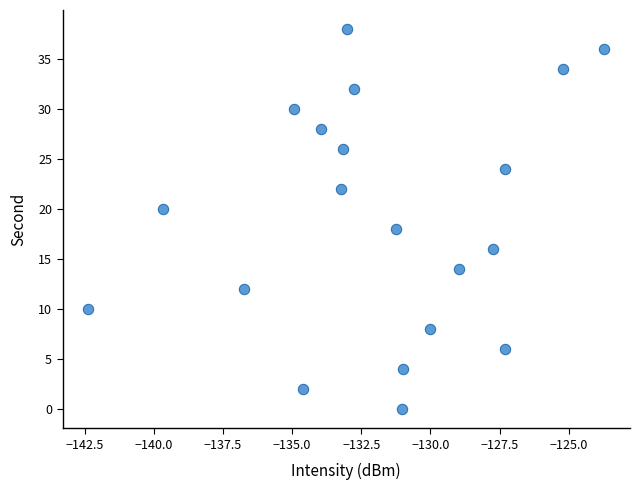

What is the range of Y values (max minus min)?

38